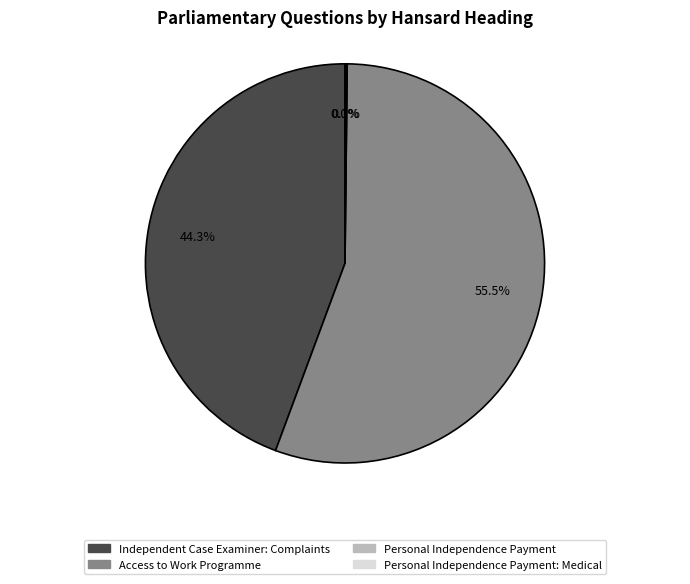

Is there a majority slice in this chart?

Yes